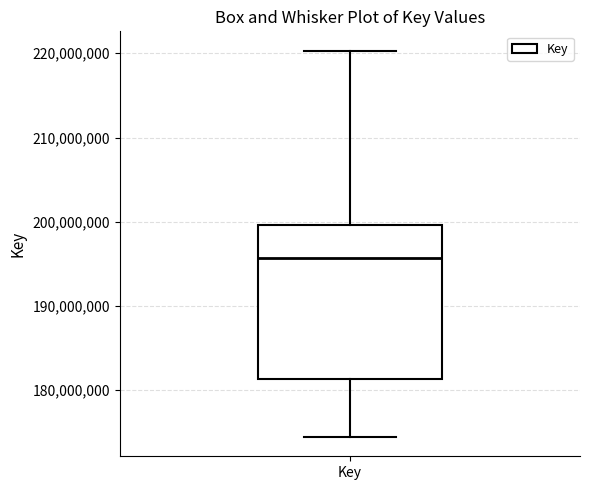

Transcribe this box plot: give where the median line is, the range the box spans, and where the two whiskers end, as read against the y-axis. The values are not printed on the chart, so give them approximately, as read against the axis.

median 196000000, box 181000000 to 200000000, whiskers 174000000 to 220000000